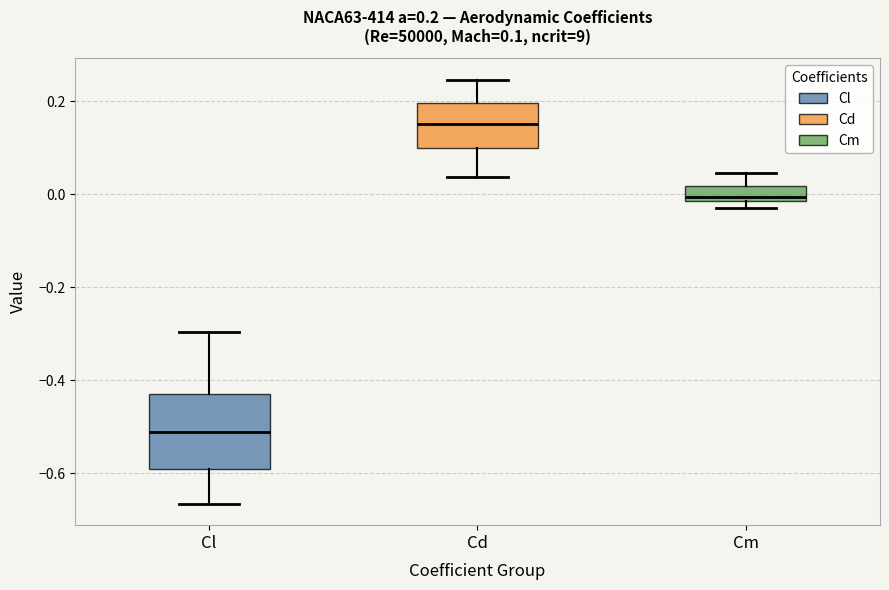

Which box is the tallest, from its lower edge to its upper edge?

Cl